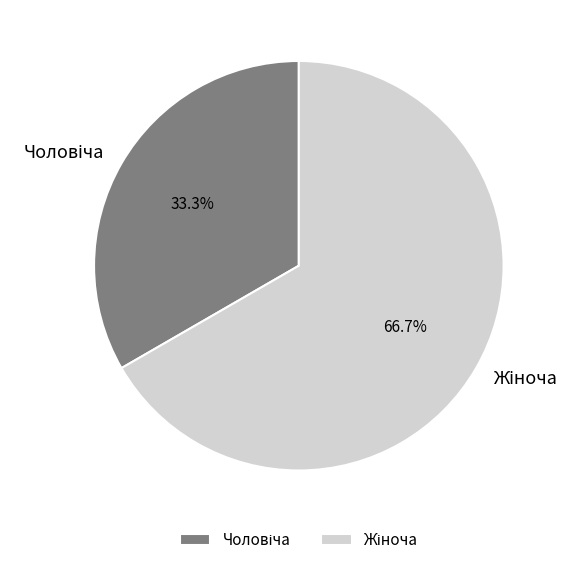

Is there any slice that represents more than half of the pie?

Yes